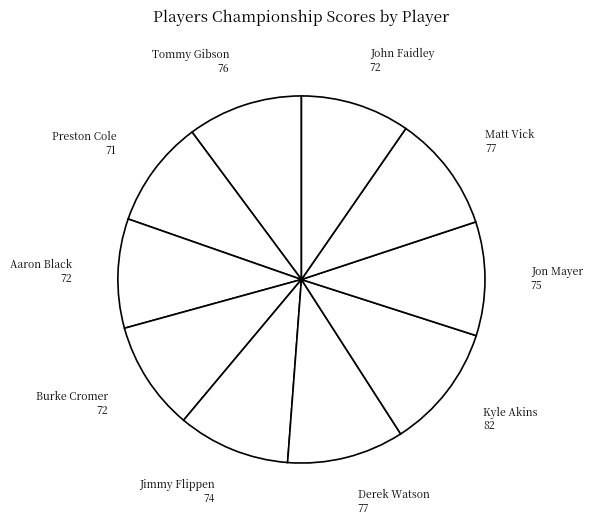

Is there any slice that represents more than half of the pie?

No